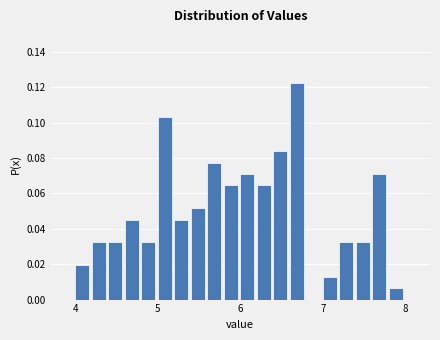

Read against the x-axis, roughly where is the centre of the tallest bar?

6.7